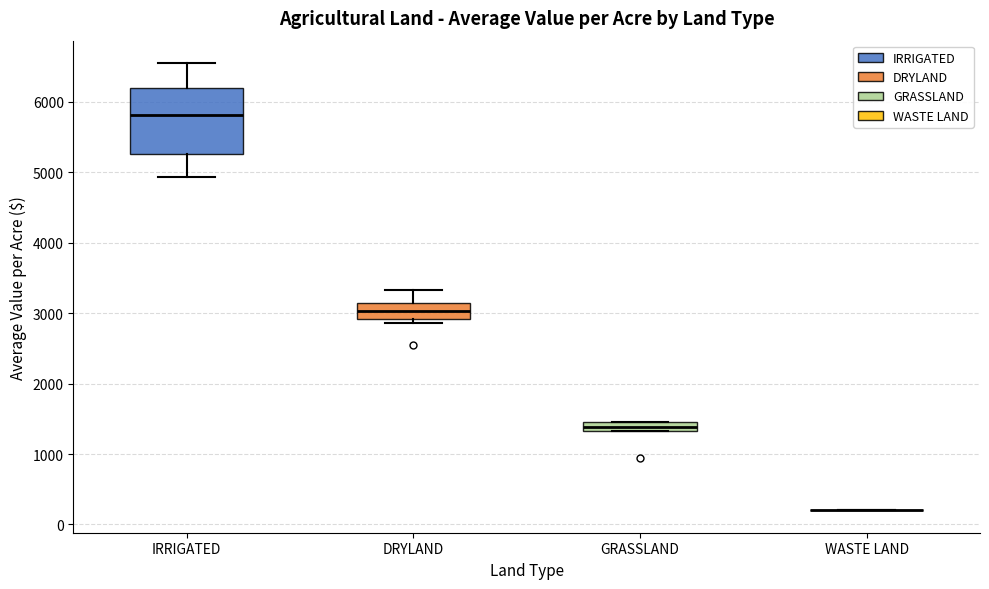

Comparing the boxes themselves (not the whiskers), which one is the tallest?

IRRIGATED